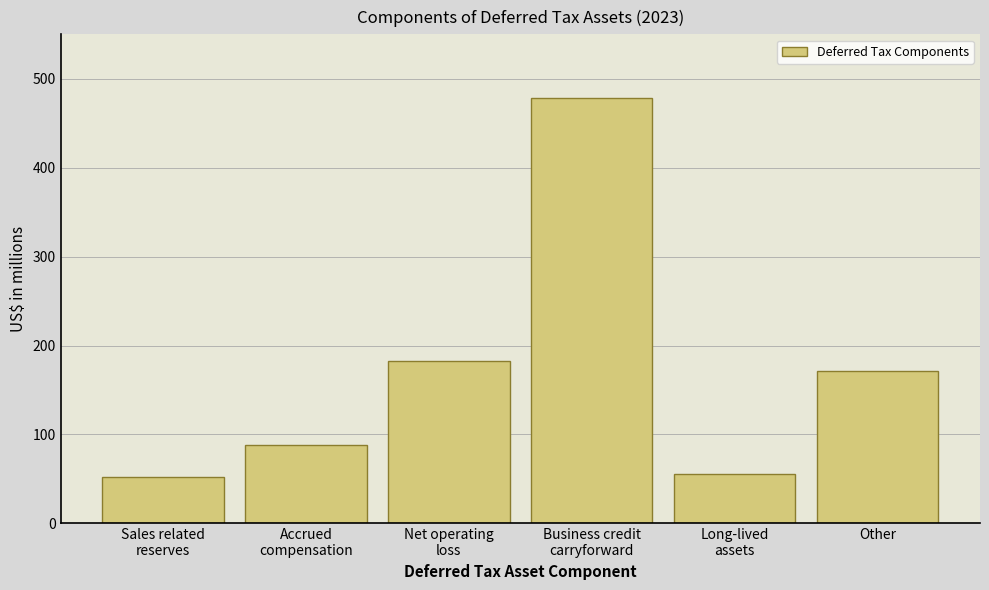

Reading right to left, extract all data points from this chart.

171	56	478	183	88	52